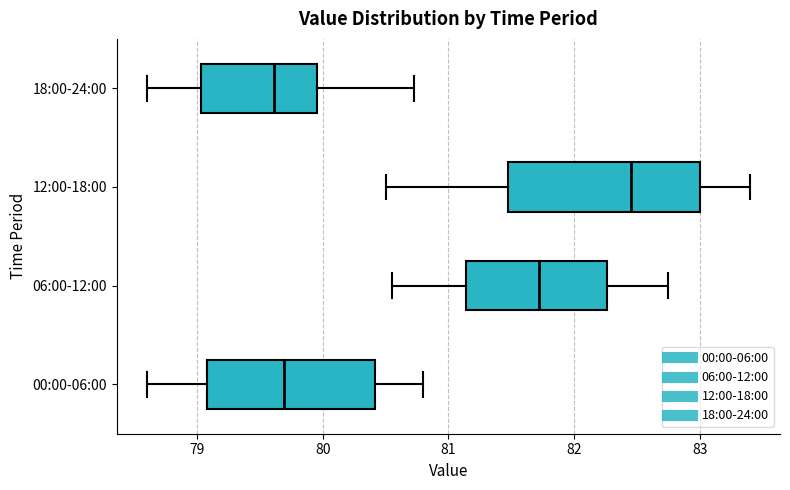

Where does the left whisker of the box for 12:00-18:00 end on the x-axis? The values are not printed on the chart, so give them approximately, as read against the axis.

80.5